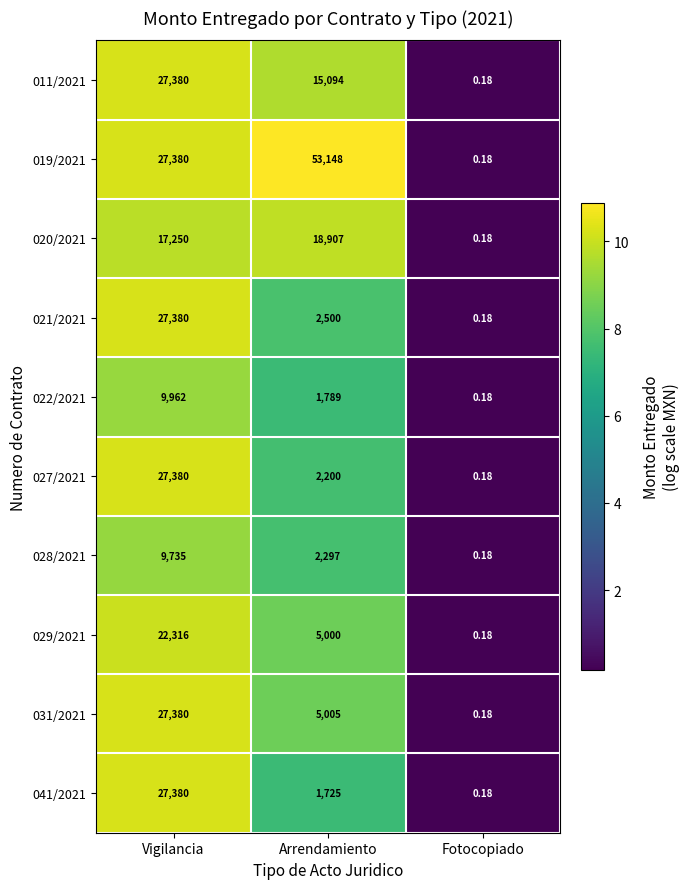

Rank the categories by 031/2021 value from highest to lowest.

Vigilancia, Arrendamiento, Fotocopiado